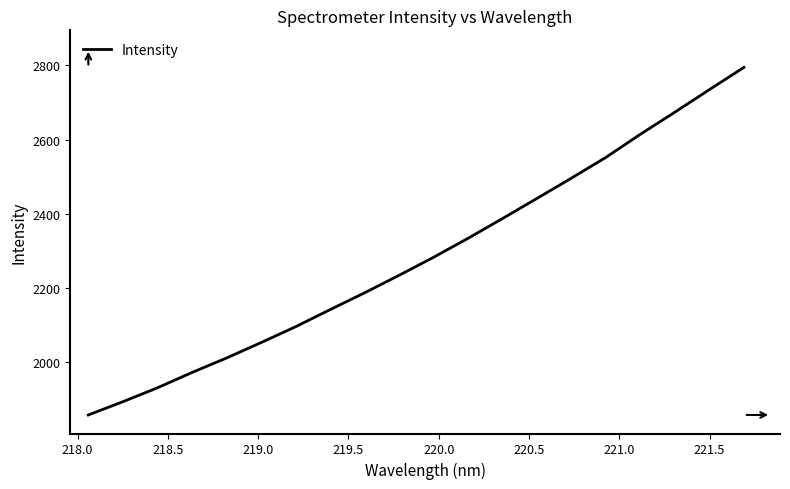

What is the maximum value shown in the chart?

2794.6